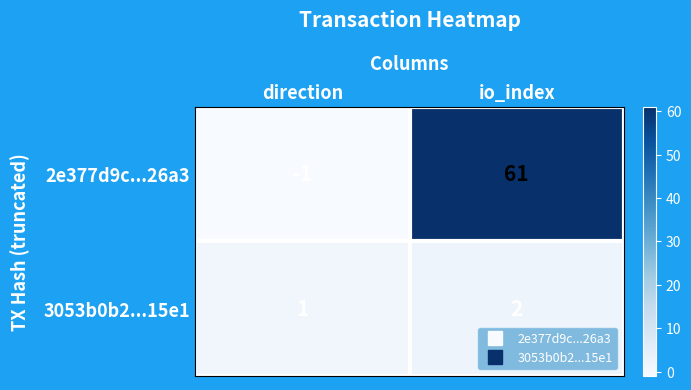

Rank the series by their maximum value, from highest to lowest.

2e377d9c...26a3, 3053b0b2...15e1